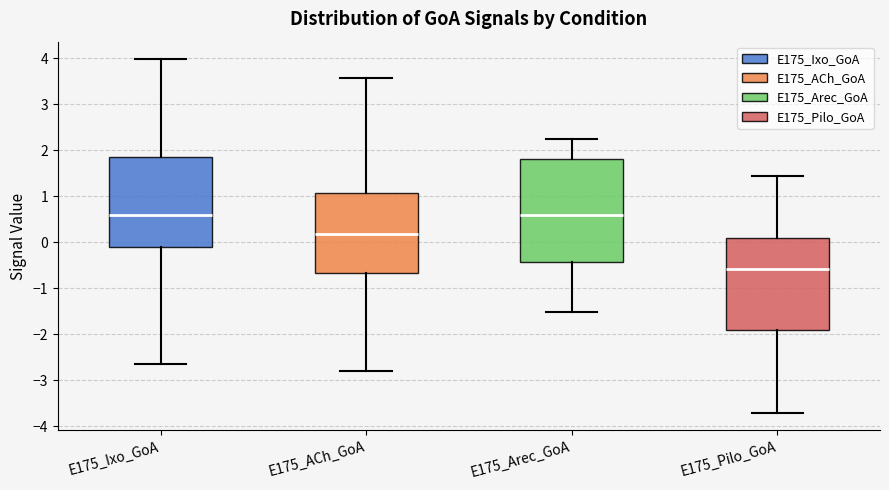

Which box is the tallest, from its lower edge to its upper edge?

E175_Arec_GoA